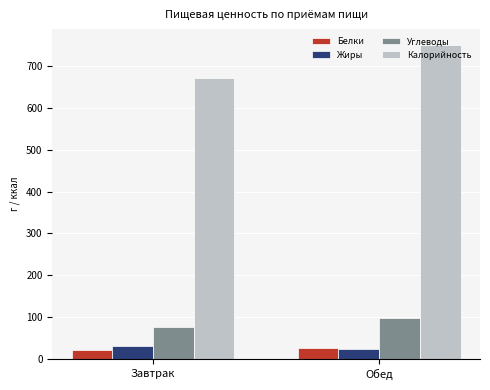

What is the difference between the Углеводы values at Обед and Завтрак?

21.3